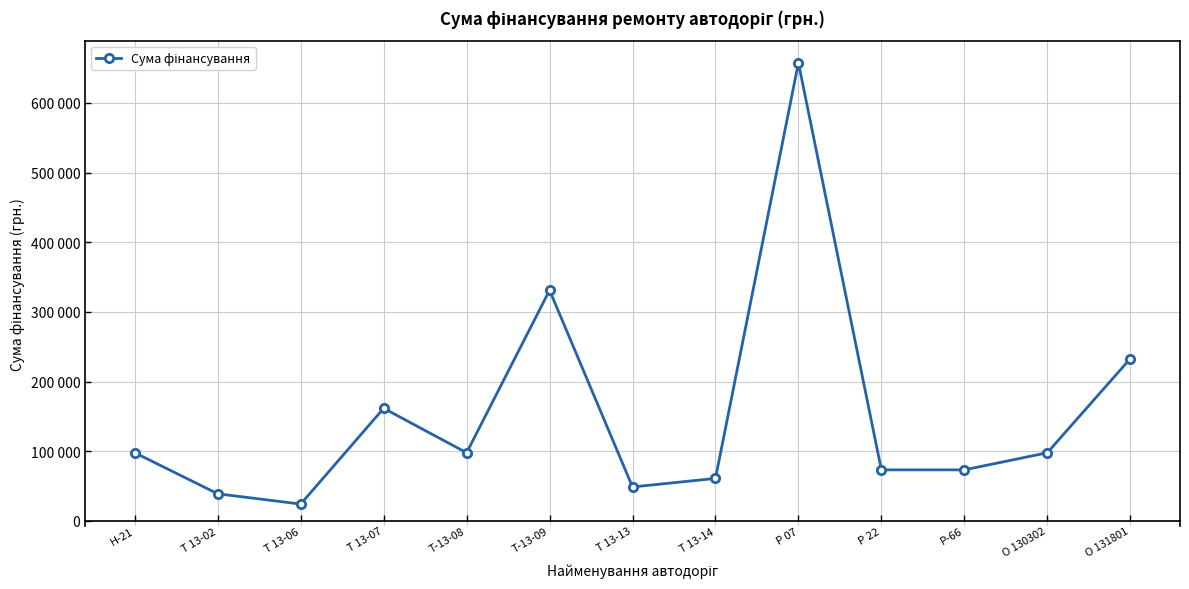

What is the maximum value shown in the chart?

657662